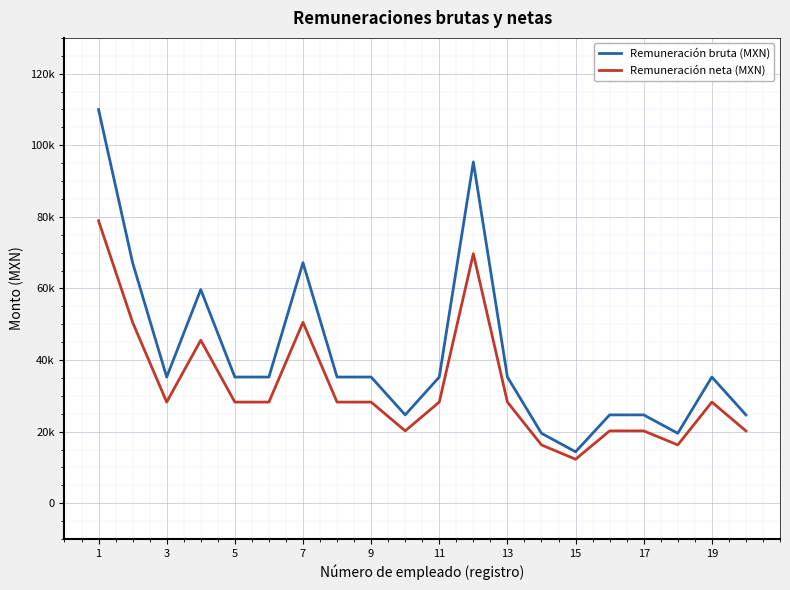

True or false: Remuneración bruta (MXN) has more than 0 points higher than both neighbors.

True